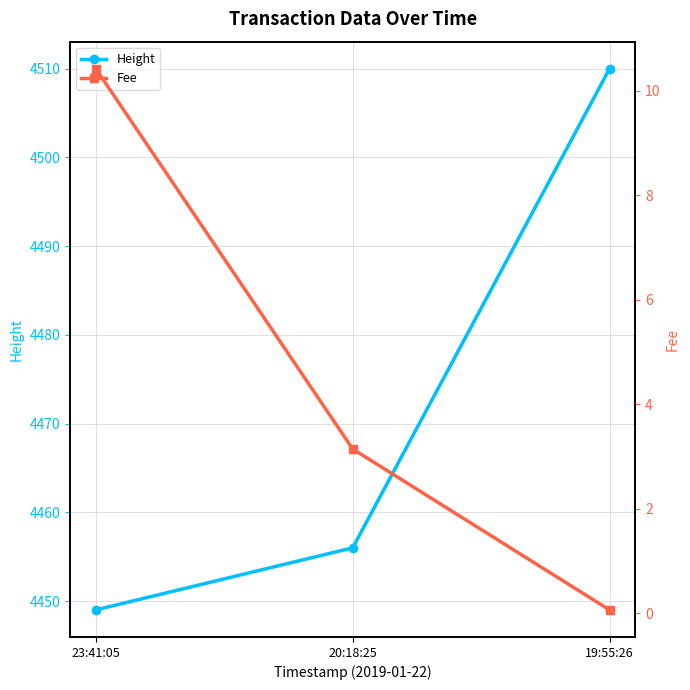

Count the number of data series in this chart.

2